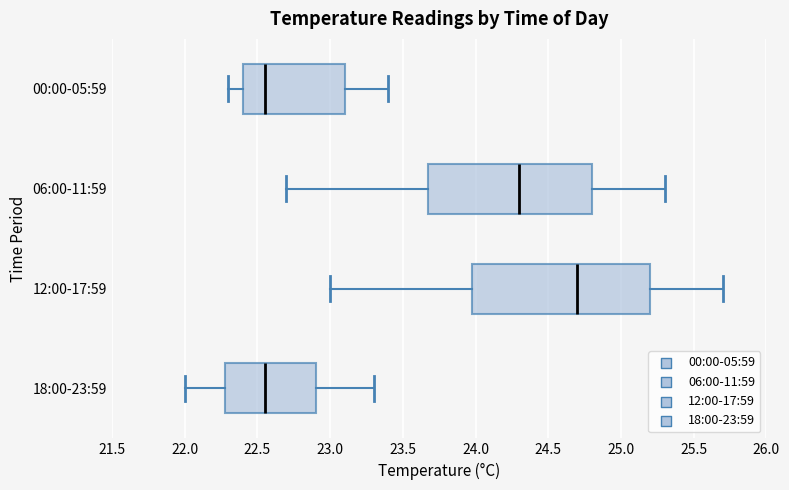

Reading bottom to top, read every box against the x-axis: the position of its median line, the range the box covers, and the ends of its whiskers. The values are not printed on the chart, so give them approximately, as read against the axis.

18:00-23:59: median 22.55, box 22.30 to 22.90, whiskers 22.00 to 23.30
12:00-17:59: median 24.70, box 24.00 to 25.20, whiskers 23.00 to 25.70
06:00-11:59: median 24.30, box 23.70 to 24.80, whiskers 22.70 to 25.30
00:00-05:59: median 22.55, box 22.40 to 23.10, whiskers 22.30 to 23.40